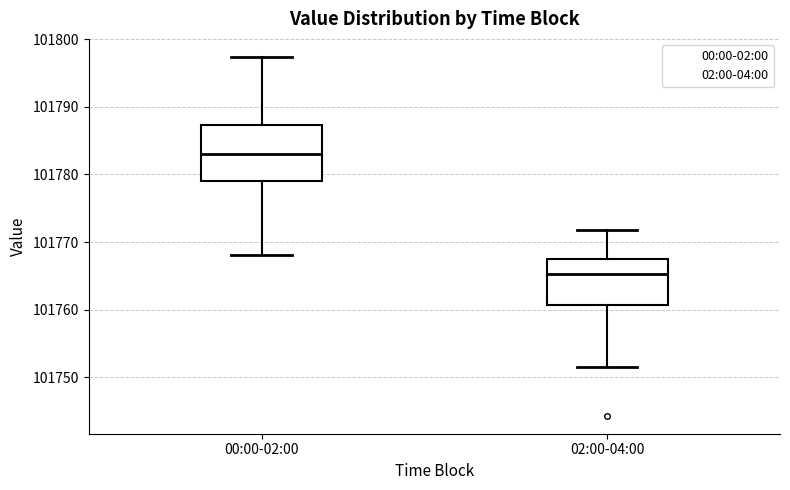

Where is the lower edge of the box for 02:00-04:00 on the y-axis? The values are not printed on the chart, so give them approximately, as read against the axis.

101761